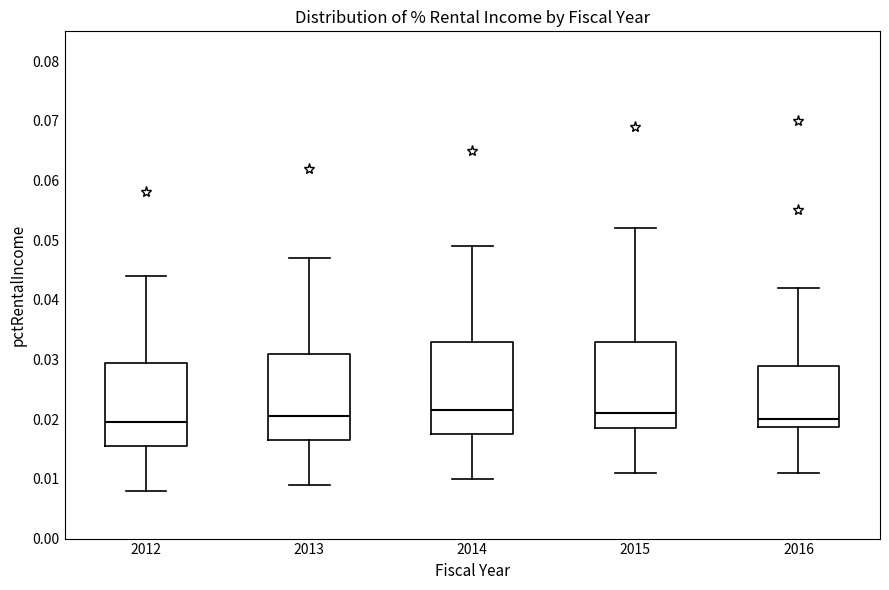

Reading left to right, read every box against the y-axis: the position of its median line, the range the box covers, and the ends of its whiskers. The values are not printed on the chart, so give them approximately, as read against the axis.

2012: median 0.020, box 0.016 to 0.030, whiskers 0.008 to 0.044
2013: median 0.021, box 0.017 to 0.031, whiskers 0.009 to 0.047
2014: median 0.022, box 0.018 to 0.033, whiskers 0.010 to 0.049
2015: median 0.021, box 0.019 to 0.033, whiskers 0.011 to 0.052
2016: median 0.020, box 0.019 to 0.029, whiskers 0.011 to 0.042